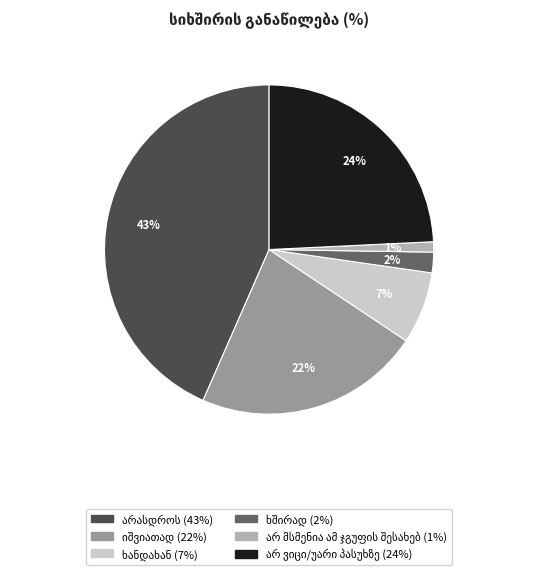

To the nearest percent, what is the average slice percentage?

17%